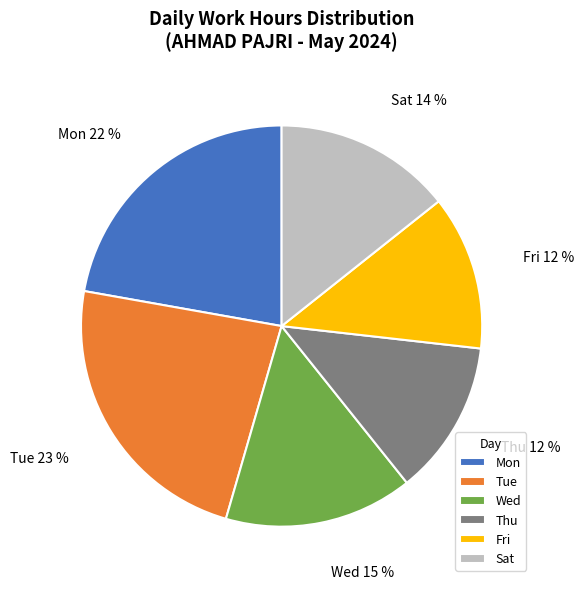

Does Thu account for over 50% of the chart?

No